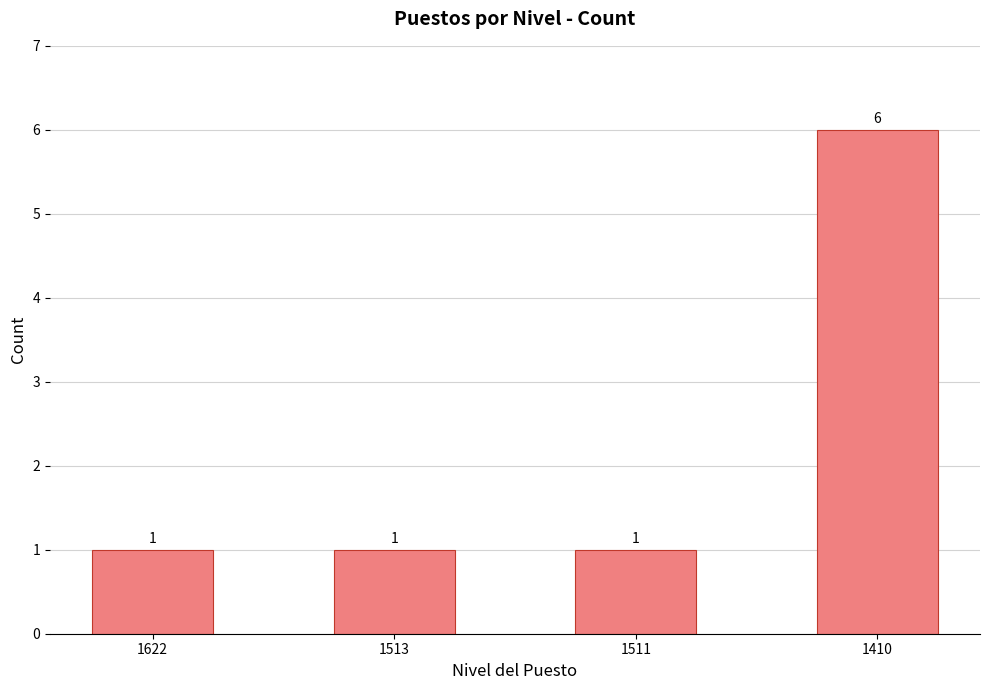

Is it true that the value at 1513 is 1?

True